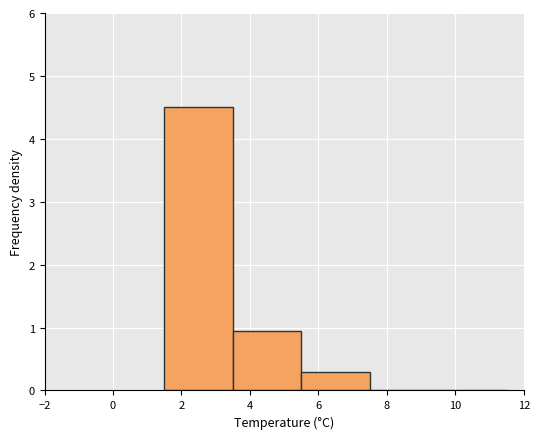

Reading left to right, transcribe this chart: for each bar, give the range it covers on the x-axis and its height. The values are not printed on the chart, so give them approximately, as read against the axis.

1.5 to 3.5: 4.5
3.5 to 5.5: 0.9
5.5 to 7.5: 0.3
7.5 to 9.5: 0
9.5 to 11.5: 0